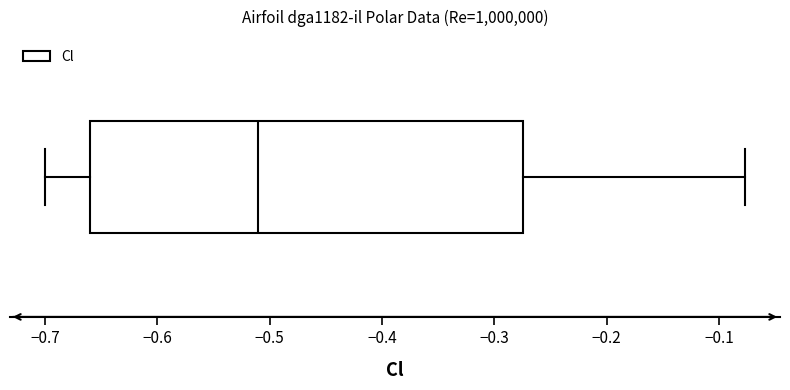

Read this box plot against the x-axis: the position of the median line, the range covered by the box, and the ends of both whiskers. The values are not printed on the chart, so give them approximately, as read against the axis.

median -0.51, box -0.66 to -0.27, whiskers -0.70 to -0.08